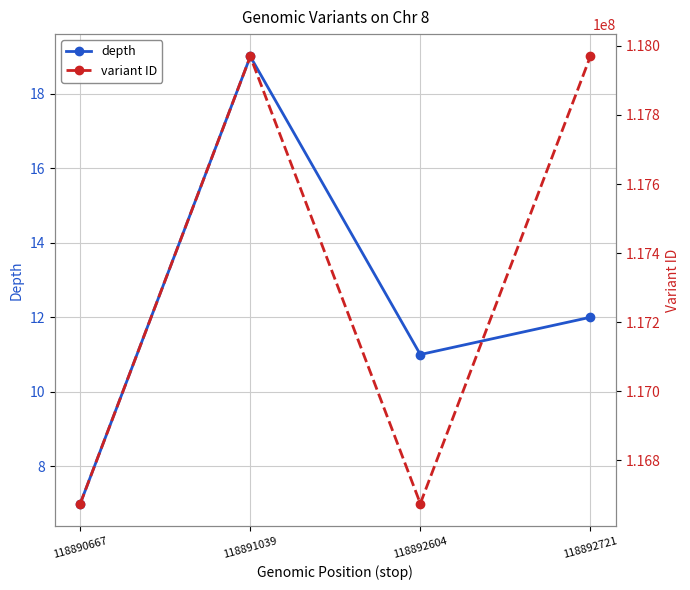

How many data points does each series have?

4